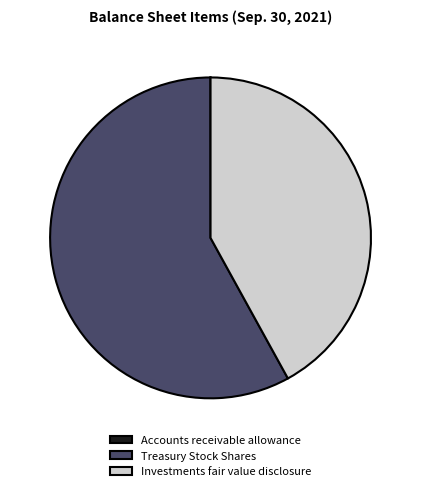

Is the sum of Investments fair value disclosure and Treasury Stock Shares greater than half?

Yes